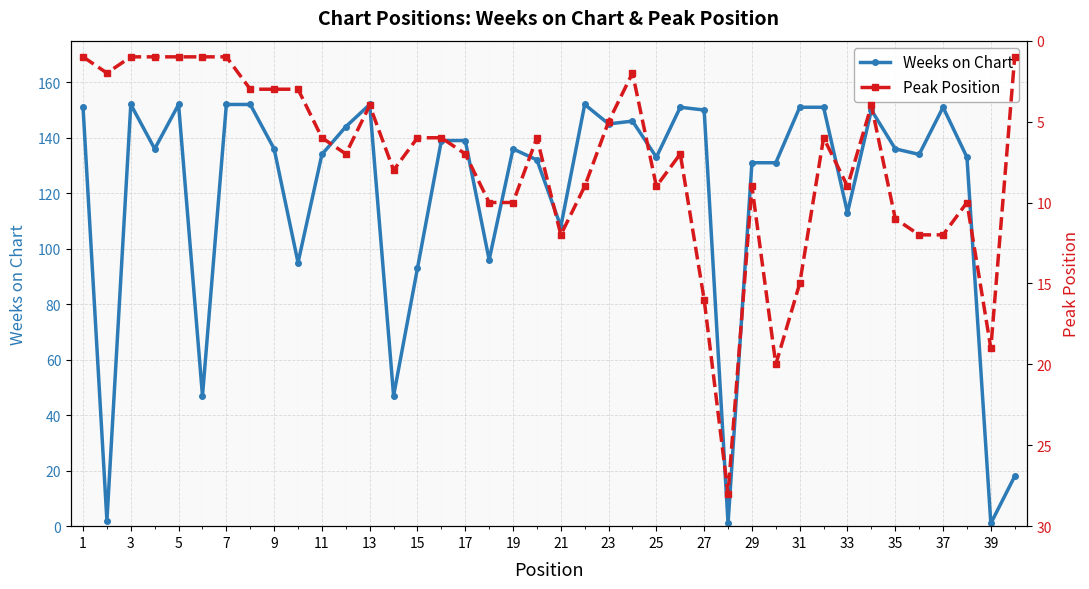

What are all the series names shown in the legend?

Weeks on Chart, Peak Position